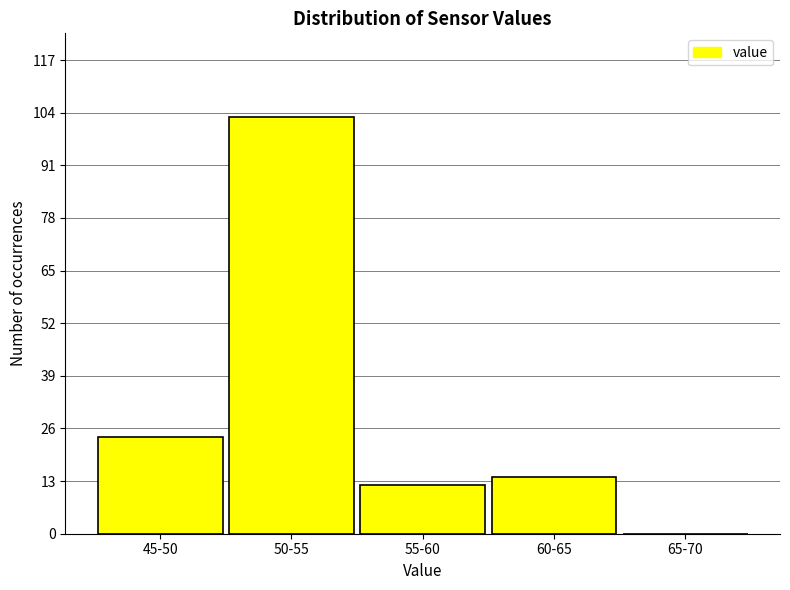

Reading left to right, list all the values displayed in this chart.

45-50=24	50-55=103	55-60=12	60-65=14	65-70=0